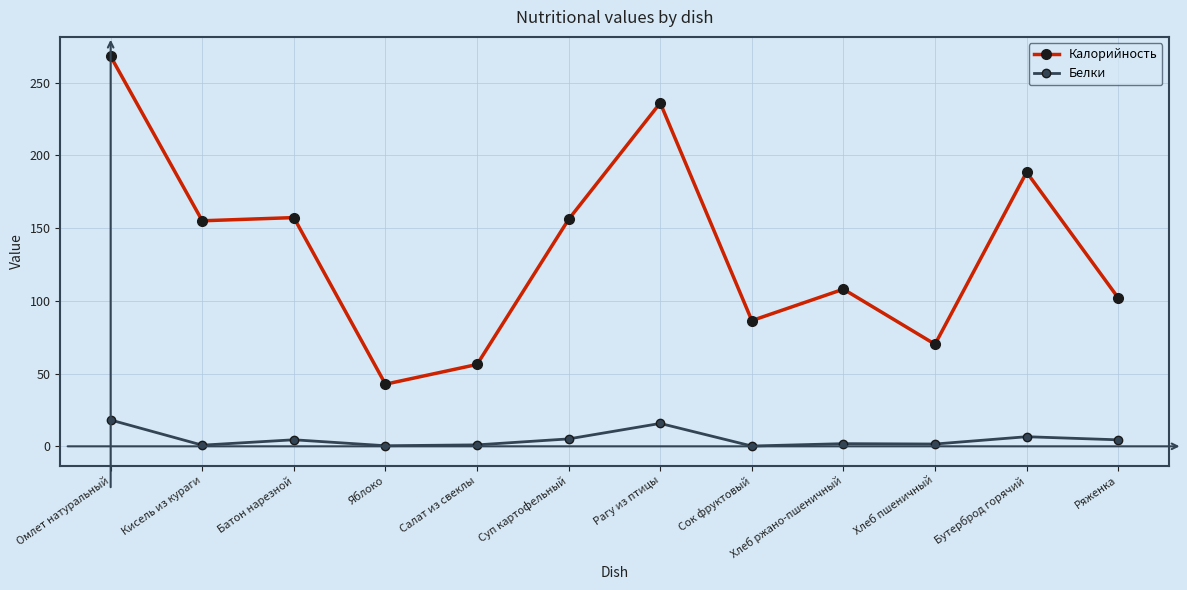

True or false: Белки and Калорийность intersect in this chart.

False